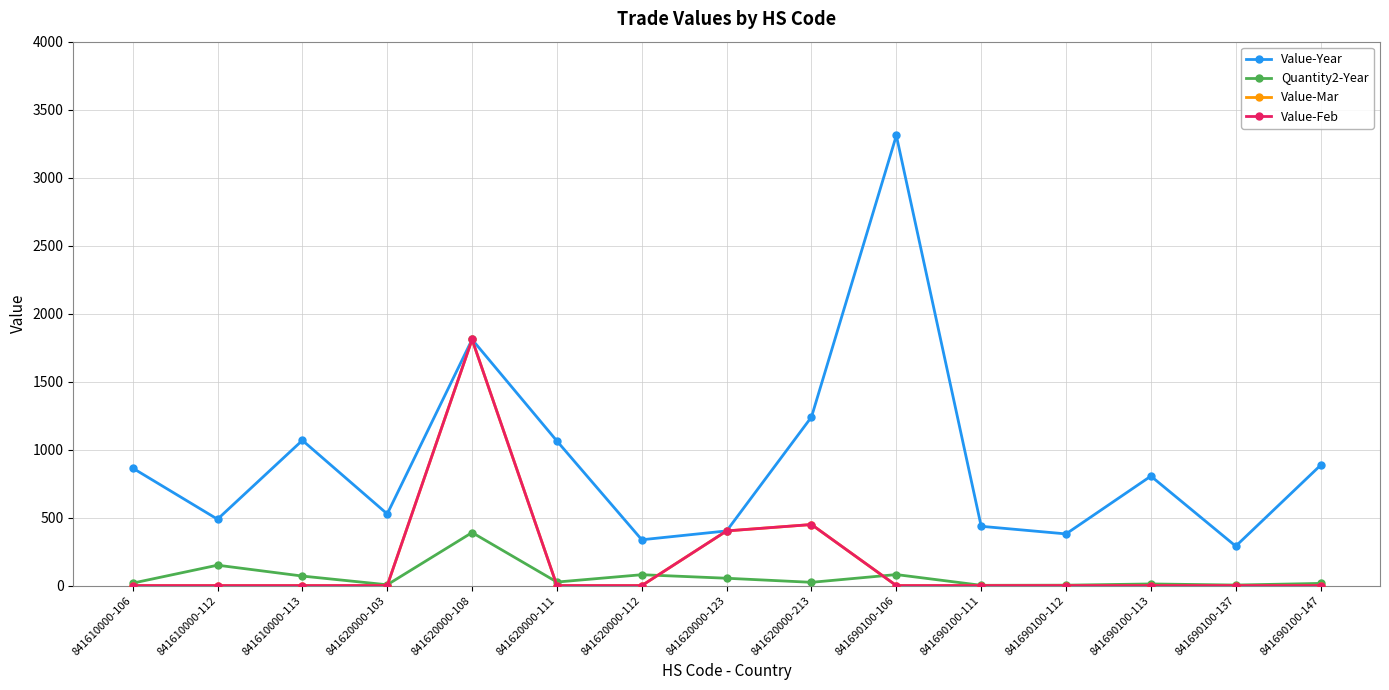

Is the value of Value-Feb at 841620000-213 greater than the value of Value-Year at 841620000-108?

No